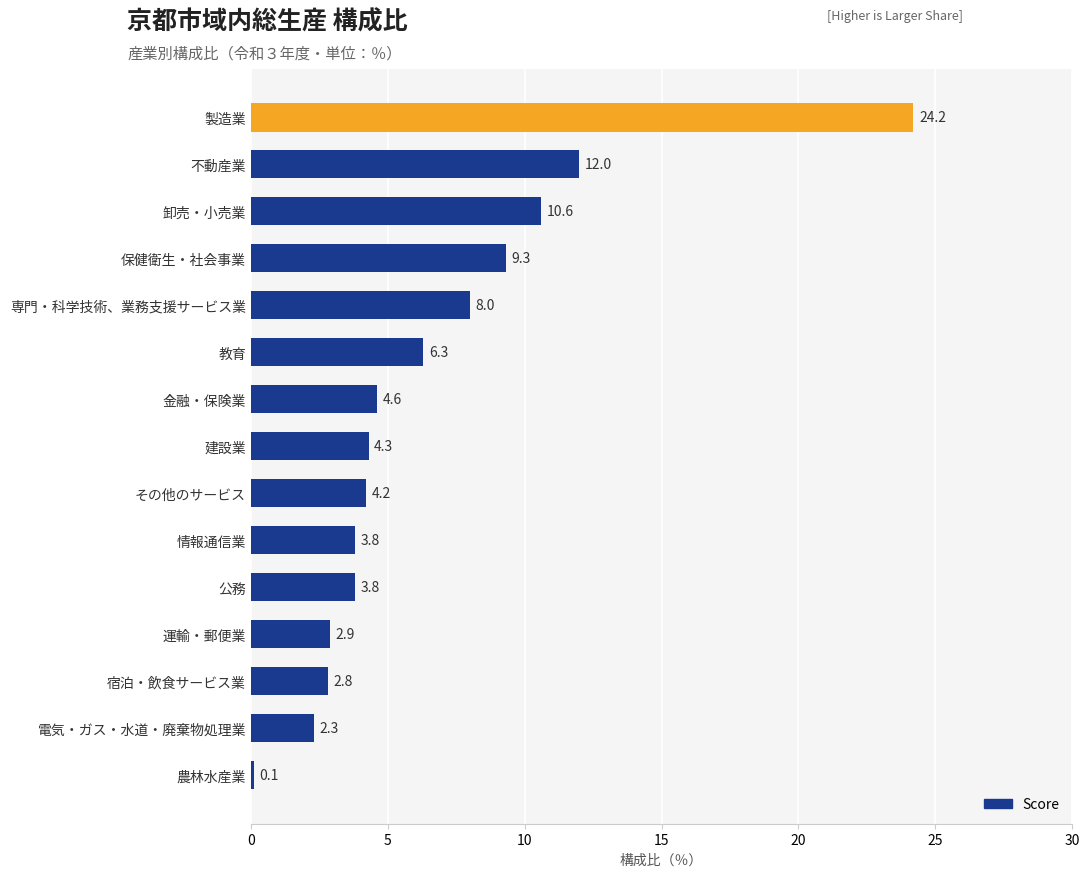

Read the value at 公務.

3.8